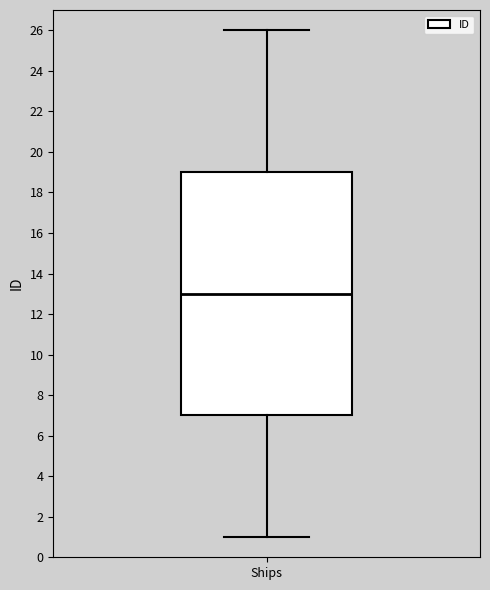

Read this box plot against the y-axis: the position of the median line, the range covered by the box, and the ends of both whiskers. The values are not printed on the chart, so give them approximately, as read against the axis.

median 13, box 7 to 19, whiskers 1 to 26